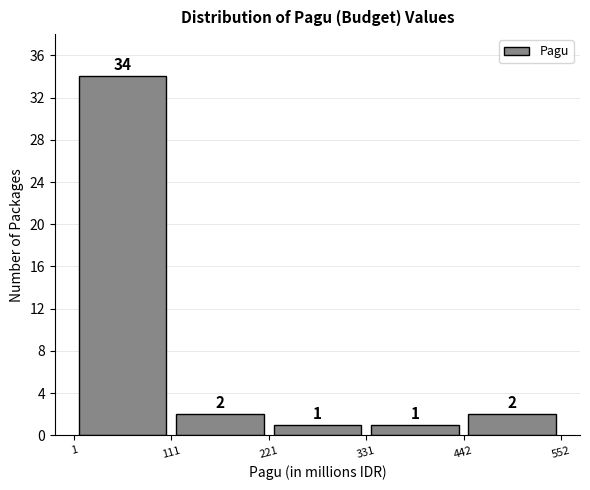

Reading left to right, transcribe this chart: for each bar, give the range it covers on the x-axis and its height.

1 to 111: 34
111 to 221: 2
221 to 331: 1
331 to 442: 1
442 to 552: 2